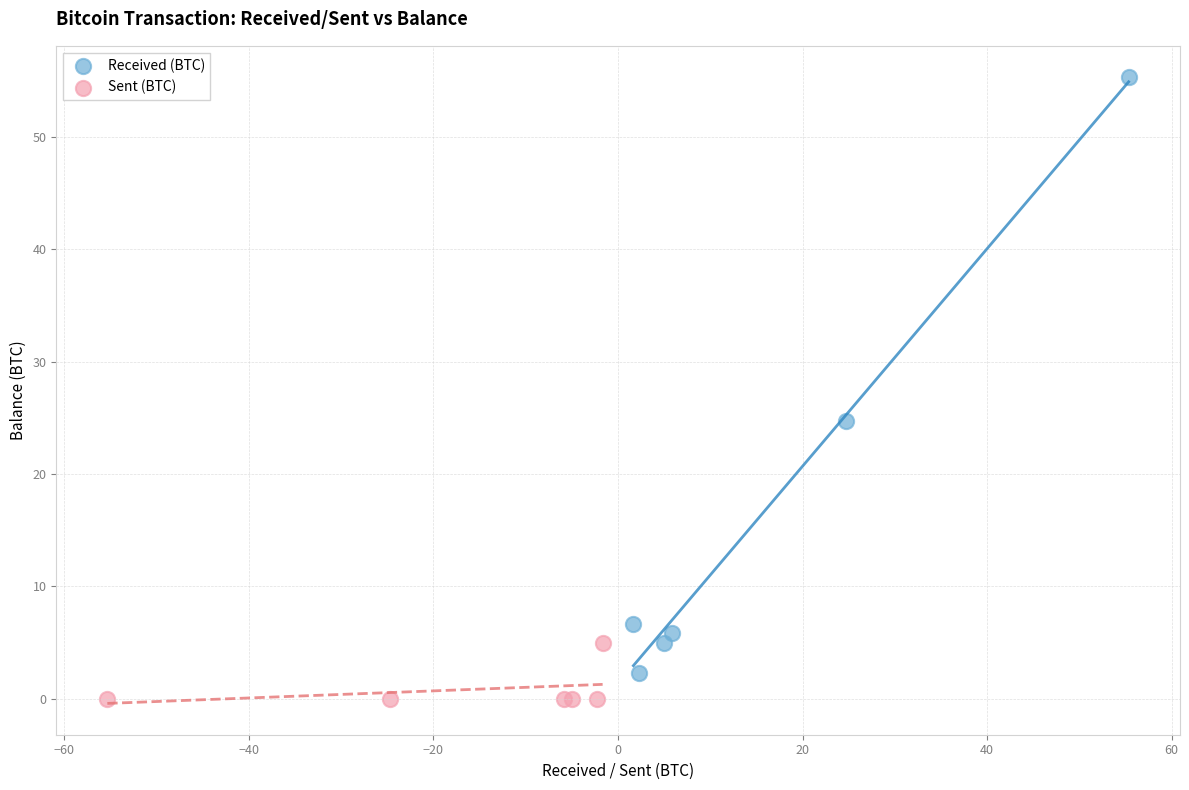

Which series contains the highest Y value?

Received (BTC)